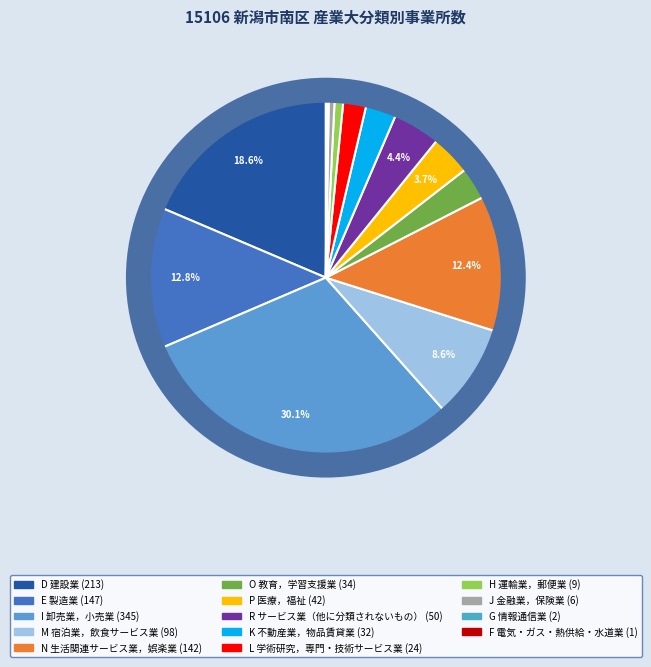

Does R サービス業（他に分類されないもの） account for over 50% of the chart?

No